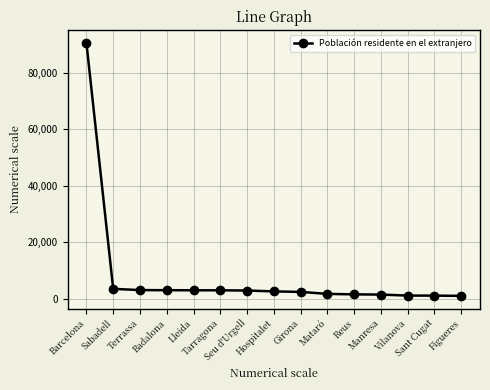

How many distinct data groups are displayed?

1